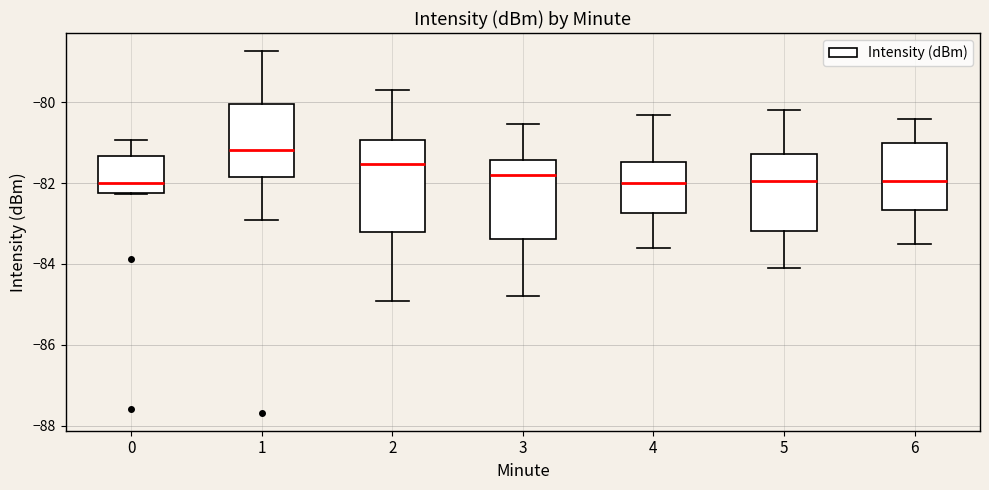

Reading left to right, read every box against the y-axis: the position of its median line, the range the box covers, and the ends of its whiskers. The values are not printed on the chart, so give them approximately, as read against the axis.

0: median -82.0, box -82.2 to -81.4, whiskers -82.2 to -81.0
1: median -81.2, box -81.8 to -80.0, whiskers -83.0 to -78.8
2: median -81.6, box -83.2 to -81.0, whiskers -85.0 to -79.6
3: median -81.8, box -83.4 to -81.4, whiskers -84.8 to -80.6
4: median -82.0, box -82.8 to -81.4, whiskers -83.6 to -80.2
5: median -82.0, box -83.2 to -81.2, whiskers -84.0 to -80.2
6: median -82.0, box -82.6 to -81.0, whiskers -83.4 to -80.4